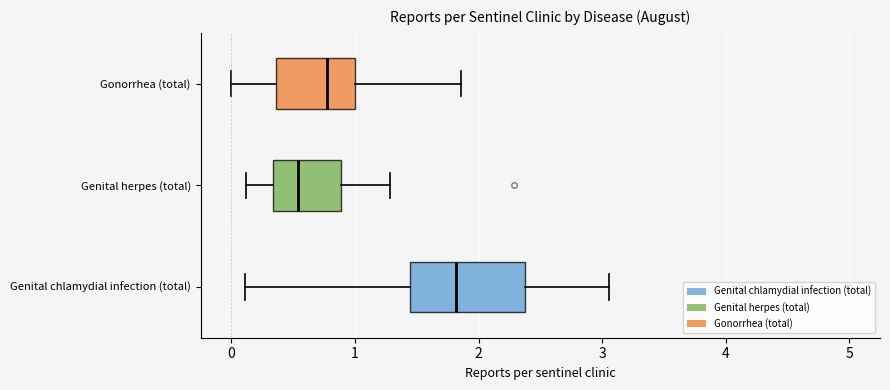

Reading bottom to top, transcribe this box plot: for each box, give where its median line is, the range the box spans, and where its two whiskers end, as read against the x-axis. The values are not printed on the chart, so give them approximately, as read against the axis.

Genital chlamydial infection (total): median 1.8, box 1.4 to 2.4, whiskers 0.1 to 3.1
Genital herpes (total): median 0.5, box 0.3 to 0.9, whiskers 0.1 to 1.3
Gonorrhea (total): median 0.8, box 0.4 to 1.0, whiskers 0.0 to 1.9